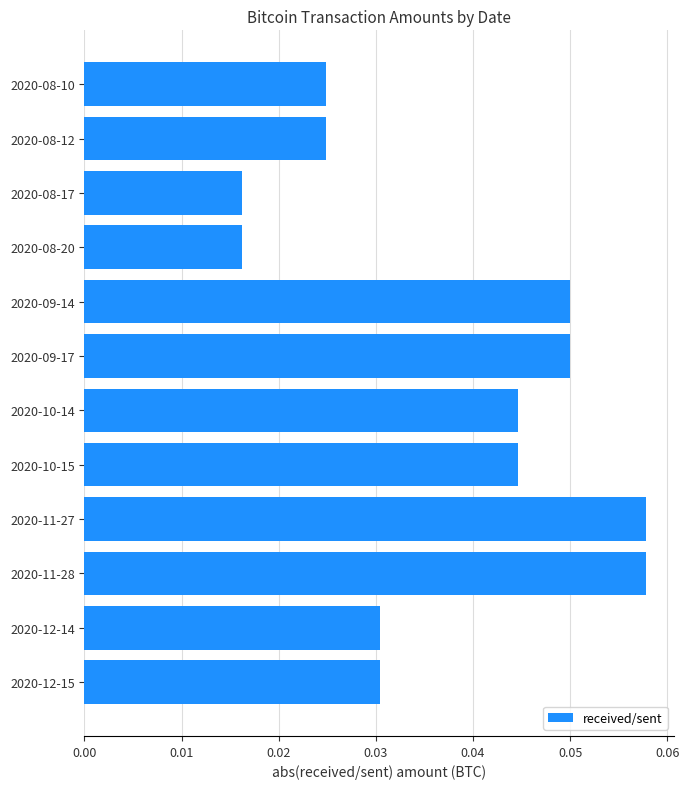

How many values are between 0 and 1?

12